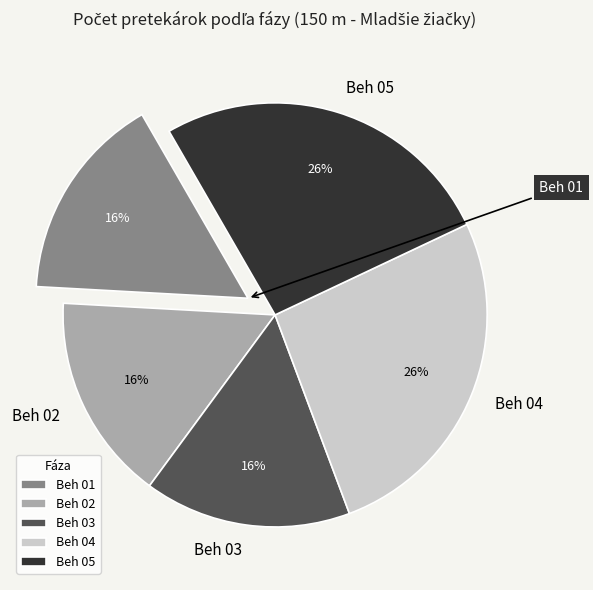

What is the total percentage of Beh 04 and Beh 02?

42.1%